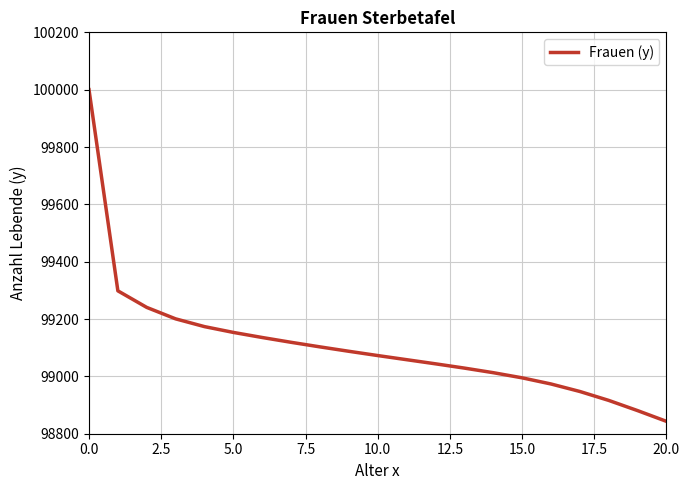

What is the maximum value shown in the chart?

100000.0